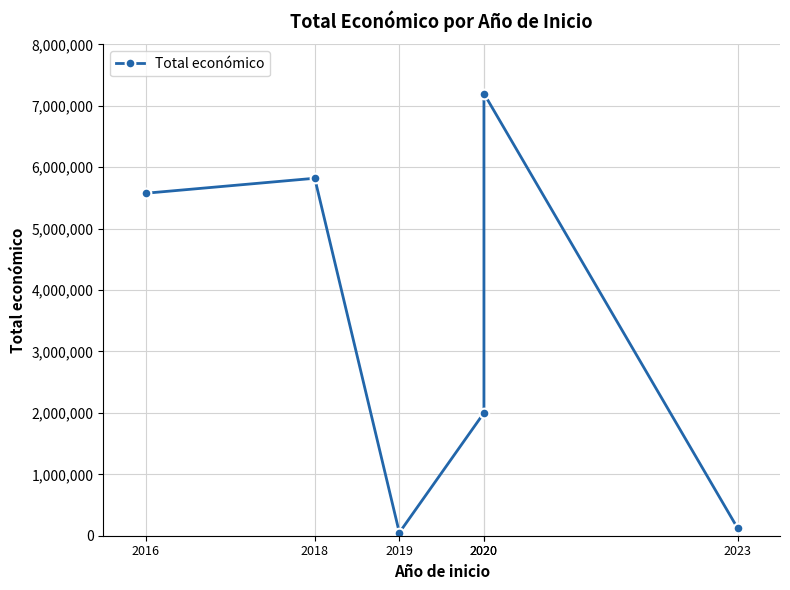

At which category does the chart reach its minimum across all series?

2019